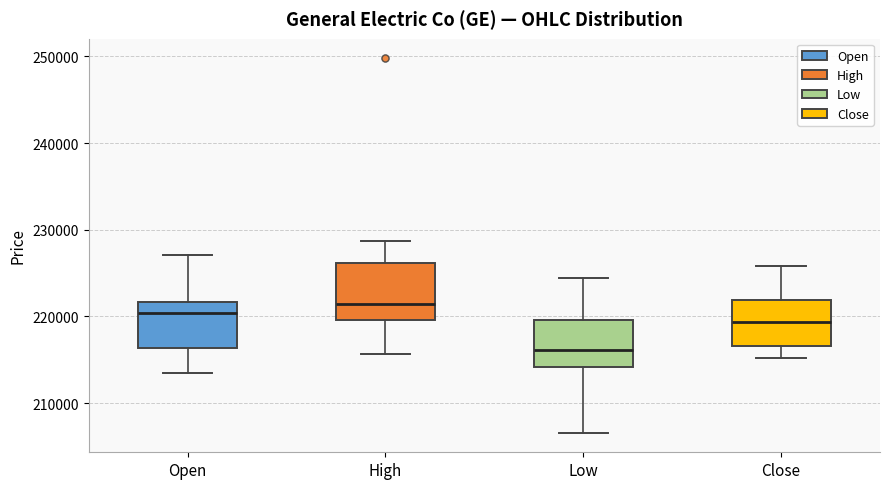

Reading left to right, transcribe this box plot: for each box, give where its median line is, the range the box spans, and where its two whiskers end, as read against the y-axis. The values are not printed on the chart, so give them approximately, as read against the axis.

Open: median 220000, box 216000 to 222000, whiskers 214000 to 227000
High: median 221000, box 220000 to 226000, whiskers 216000 to 229000
Low: median 216000, box 214000 to 220000, whiskers 207000 to 224000
Close: median 219000, box 217000 to 222000, whiskers 215000 to 226000